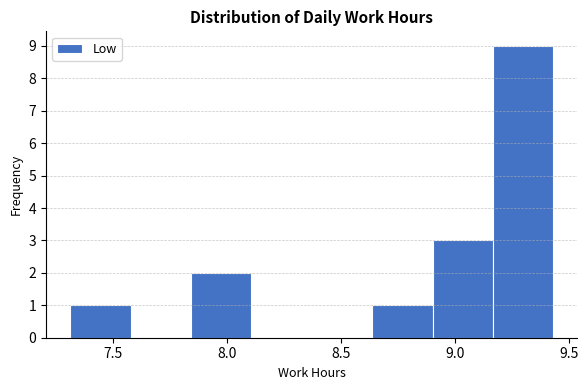

Reading left to right, transcribe this chart: for each bar, give the range it covers on the x-axis and its height. Neither the bar edges nor the heights are printed on the chart, so give them approximately, as read against the axes.

7.310 to 7.575: 1
7.575 to 7.840: 0
7.840 to 8.105: 2
8.105 to 8.370: 0
8.370 to 8.635: 0
8.635 to 8.900: 1
8.900 to 9.165: 3
9.165 to 9.430: 9